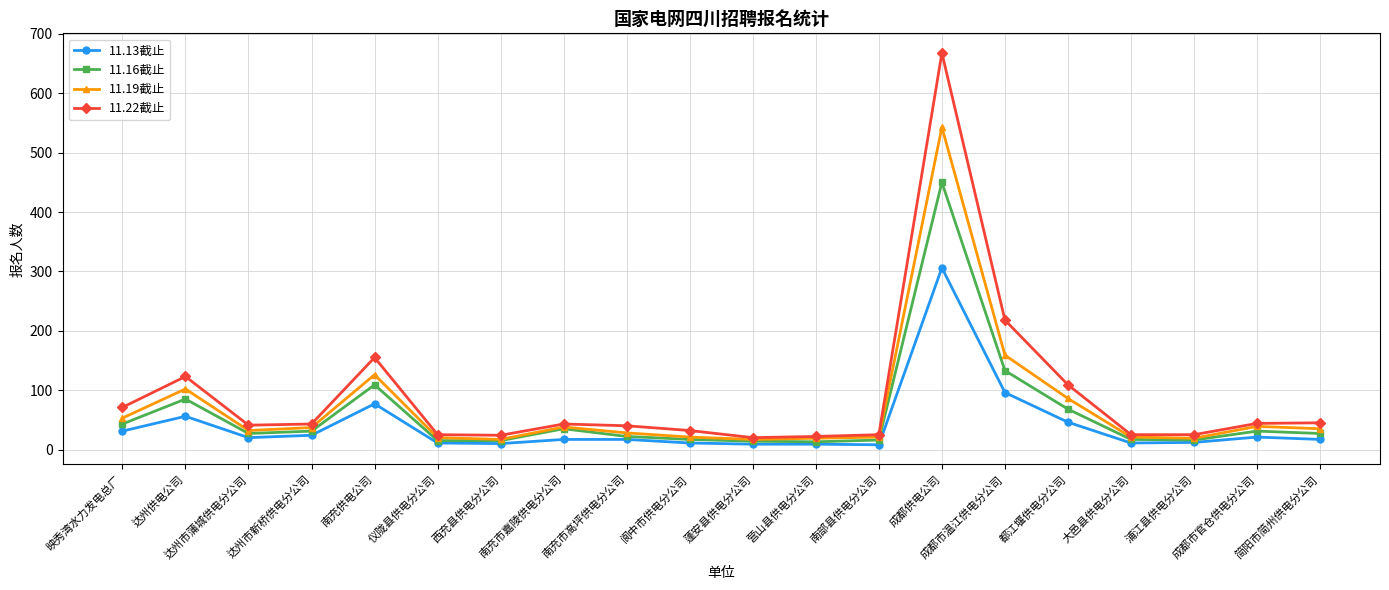

What is the label of the 2nd point from the right?

成都市官仓供电分公司